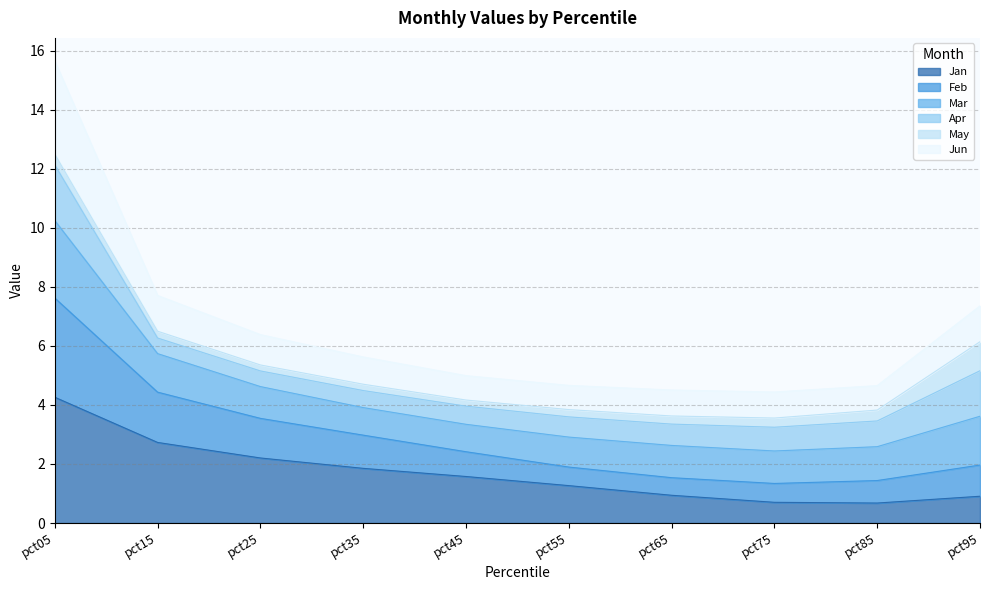

True or false: Feb and Jan cross at least once.

False